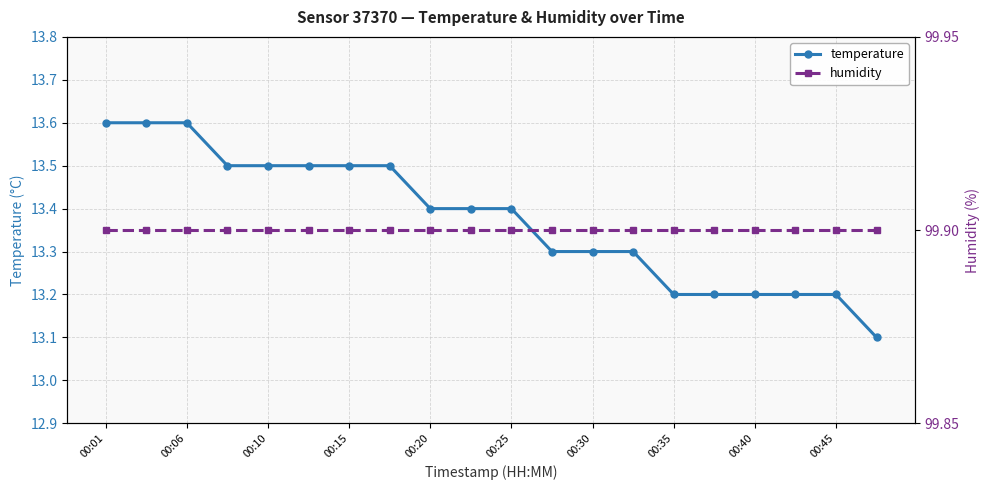

True or false: temperature has a value of 19.0 at 00:45.

False